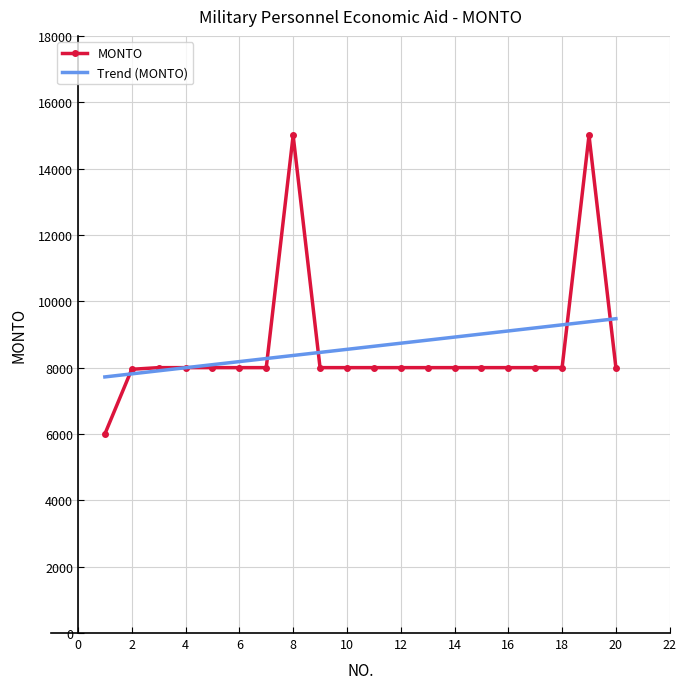

Where is the data nearest to the value 10500?

3